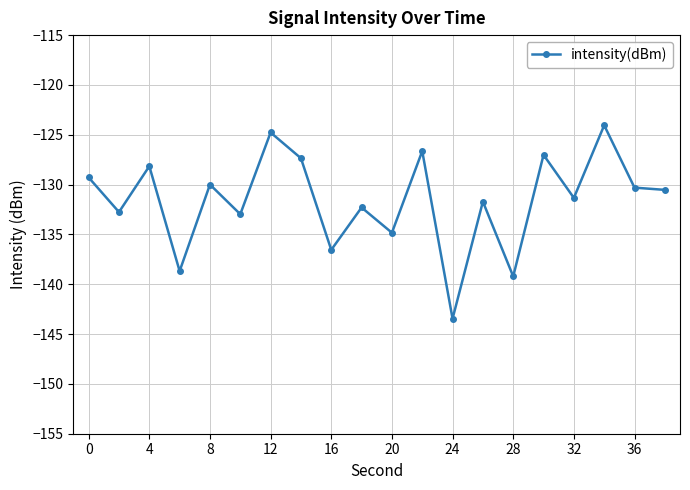

How many data points does each series have?

20